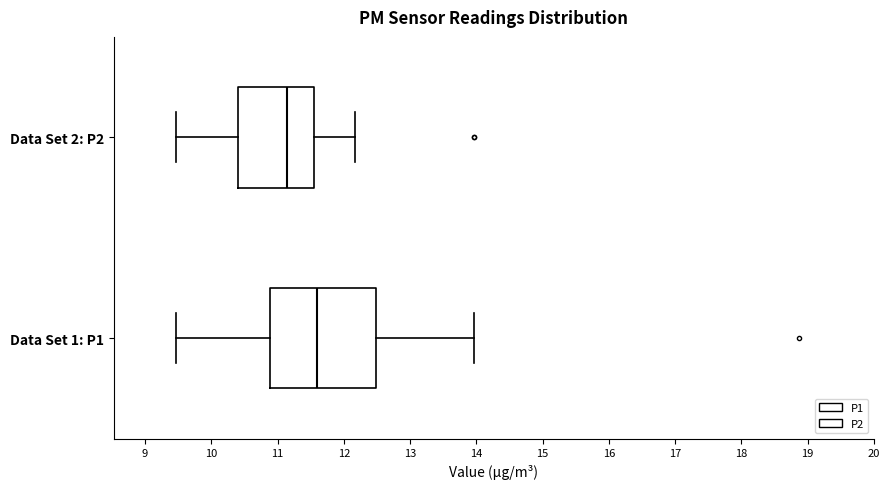

Which box has the furthest to the right median line?

Data Set 1: P1